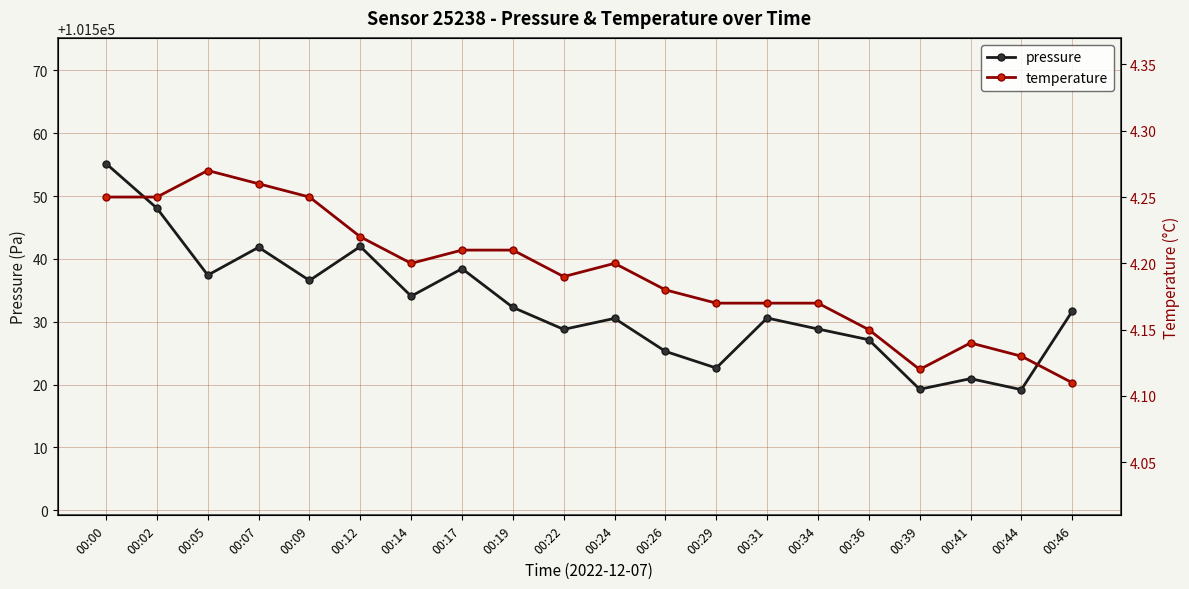

At which label is temperature closest to 4?

00:46